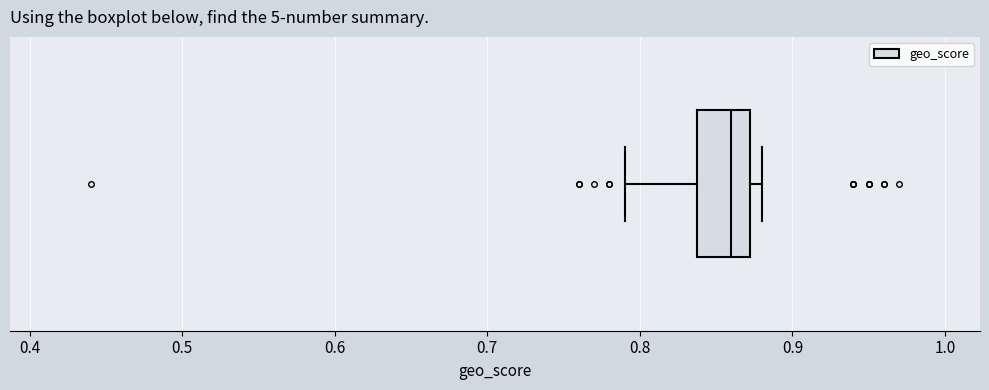

Read this box plot against the x-axis: the position of the median line, the range covered by the box, and the ends of both whiskers. The values are not printed on the chart, so give them approximately, as read against the axis.

median 0.86, box 0.84 to 0.87, whiskers 0.79 to 0.88